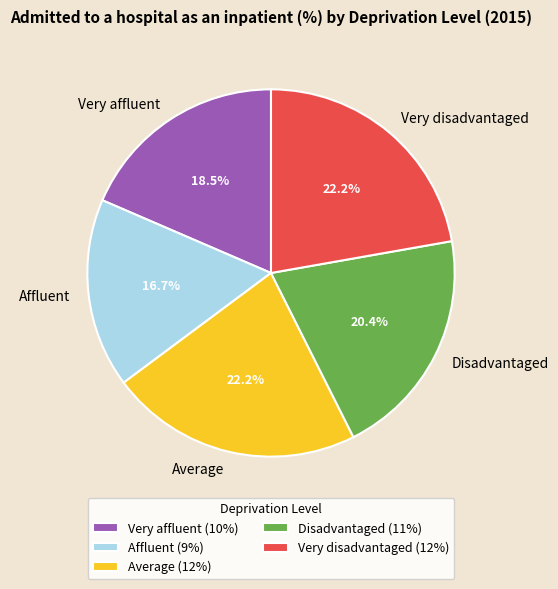

Between Affluent and Disadvantaged, which is larger?

Disadvantaged